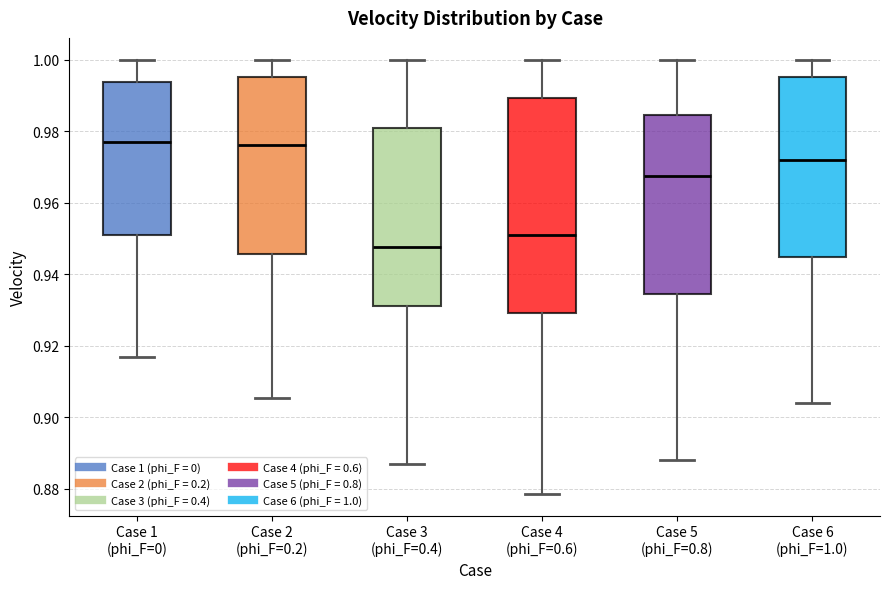

Which box has the lowest median line?

Case 3 (phi_F=0.4)